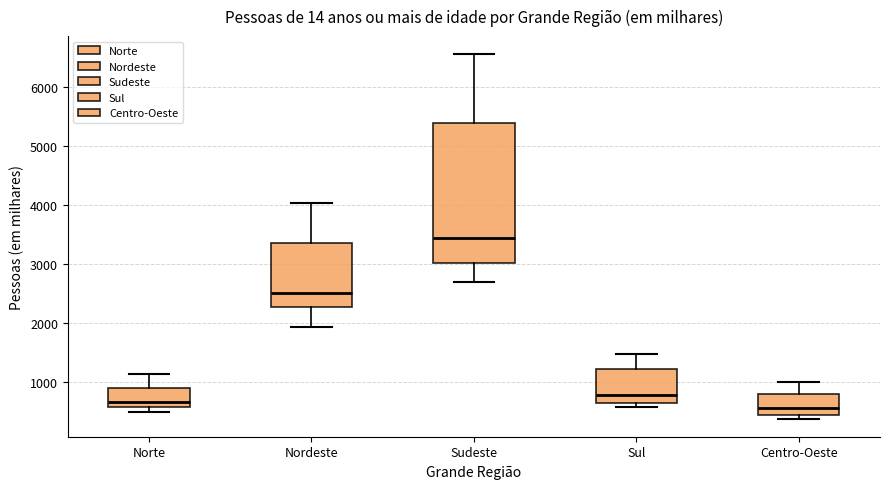

Reading left to right, read every box against the y-axis: the position of its median line, the range the box covers, and the ends of its whiskers. The values are not printed on the chart, so give them approximately, as read against the axis.

Norte: median 700, box 600 to 900, whiskers 500 to 1100
Nordeste: median 2500, box 2300 to 3400, whiskers 1900 to 4000
Sudeste: median 3400, box 3000 to 5400, whiskers 2700 to 6500
Sul: median 800, box 600 to 1200, whiskers 600 (just below the box's lower edge) to 1500
Centro-Oeste: median 500, box 400 to 800, whiskers 400 (just below the box's lower edge) to 1000